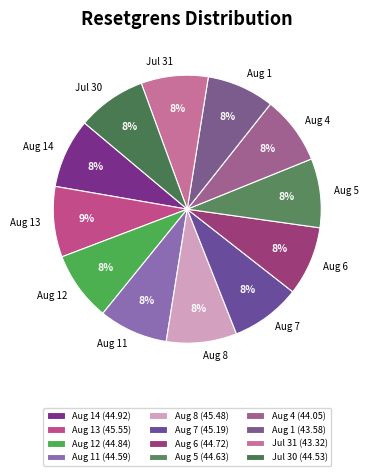

What is the ratio of the value at Aug 7 to the value at Aug 12?

1.0